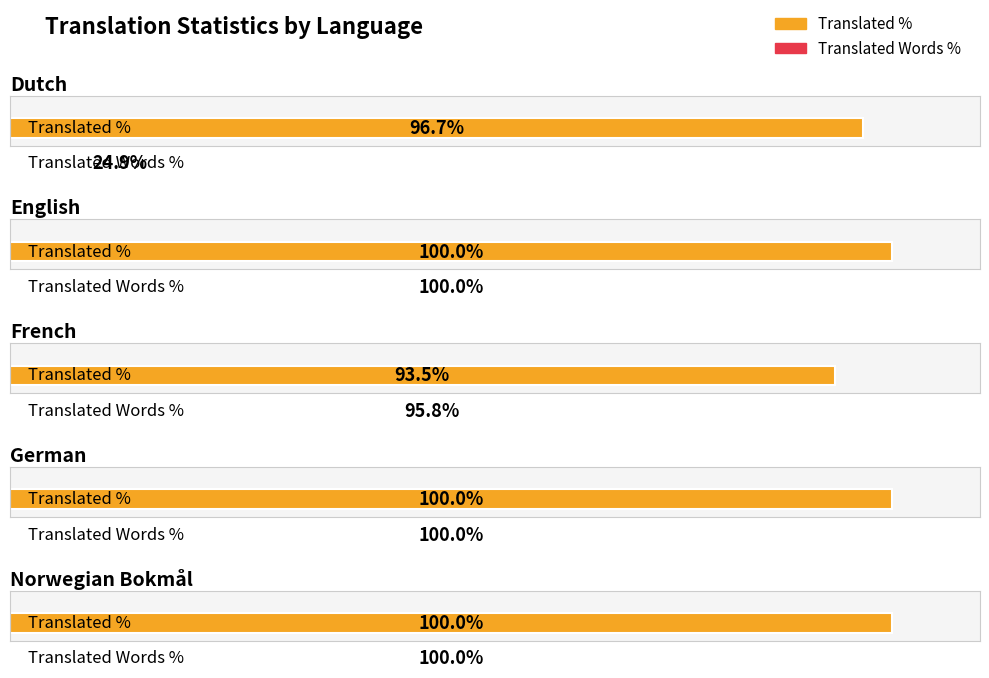

At which label does translated_percent reach its peak?

English